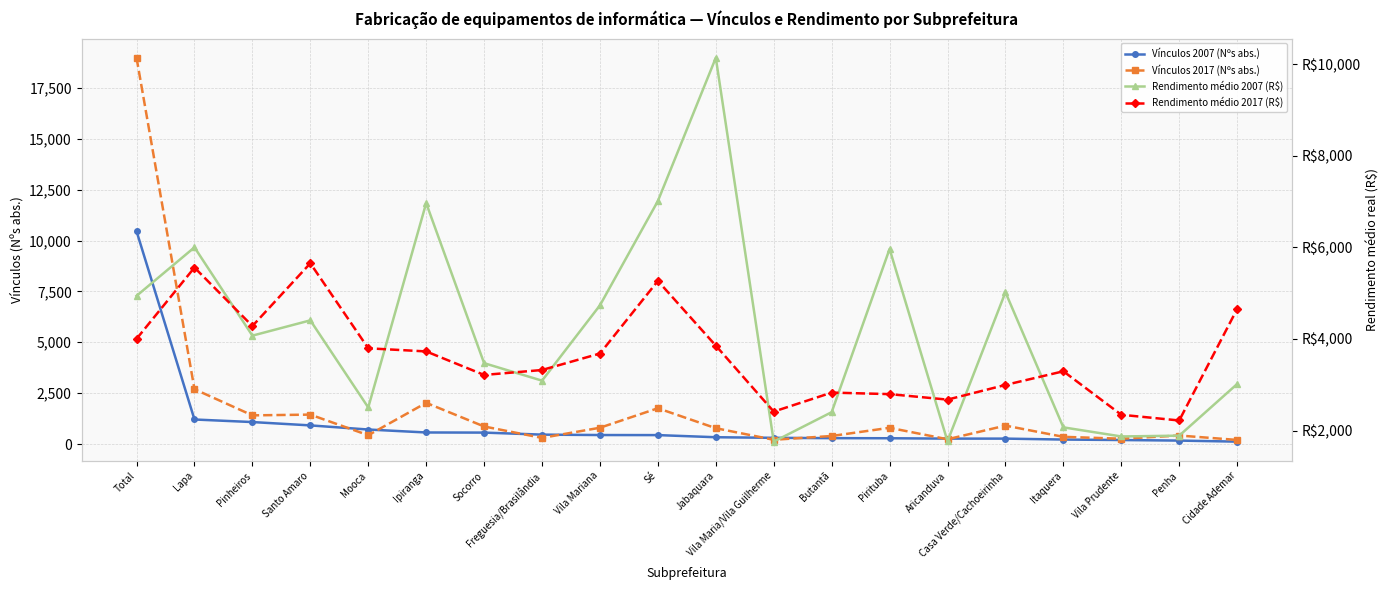

What is the lowest value of the Rendimento médio 2017 (R$) series?

2220.7